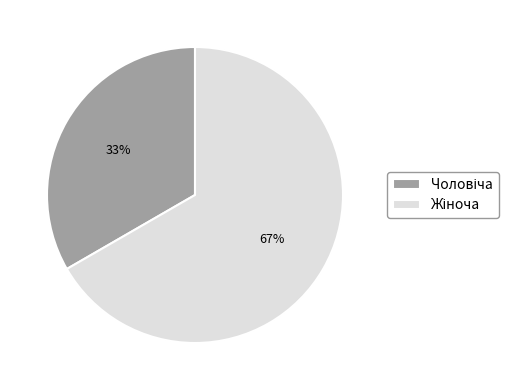

Which category has the smallest portion of the pie?

Чоловіча